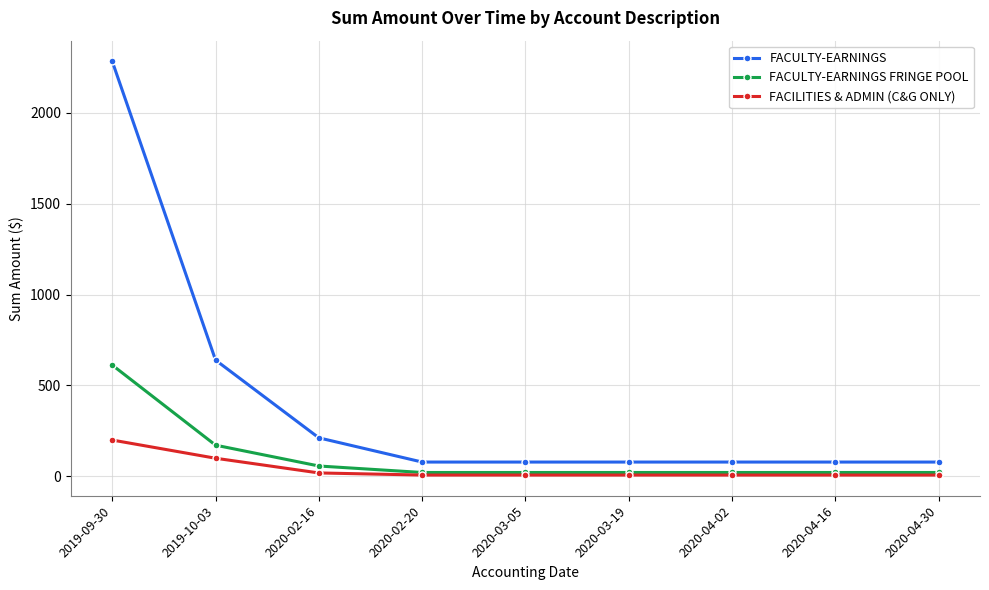

The value of FACULTY-EARNINGS at 2020-04-02 is 78.4. True or false?

True